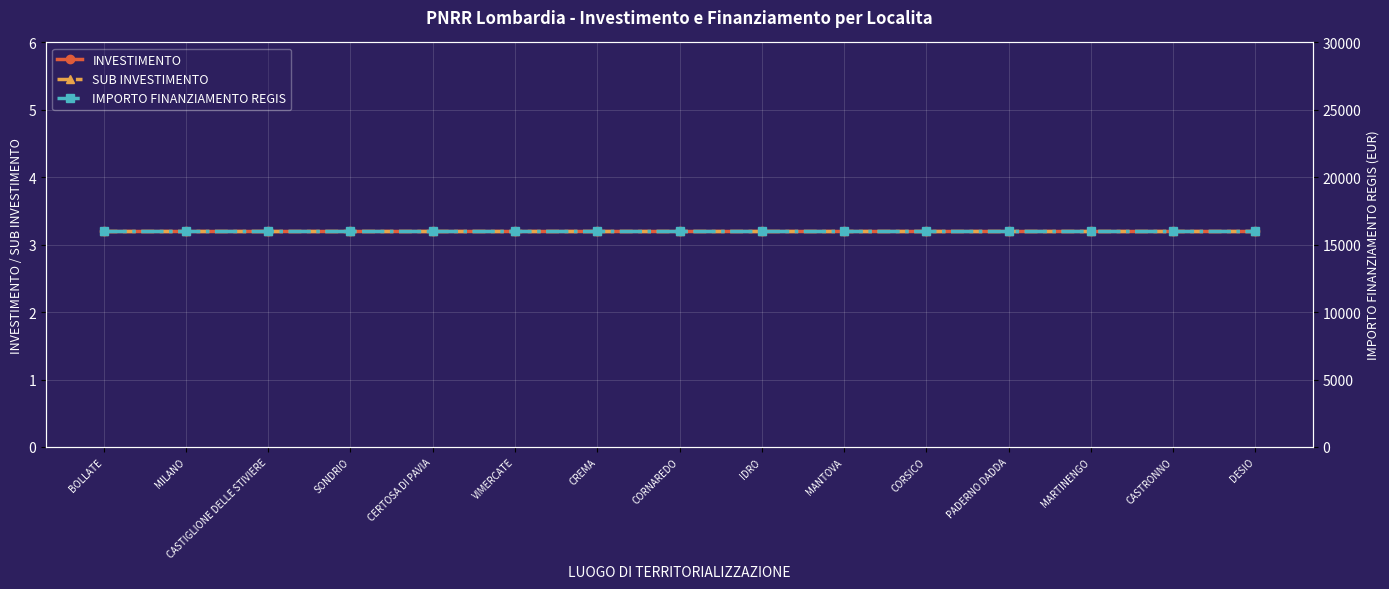

True or false: INVESTIMENTO has a value of 3.2 at VIMERCATE.

True